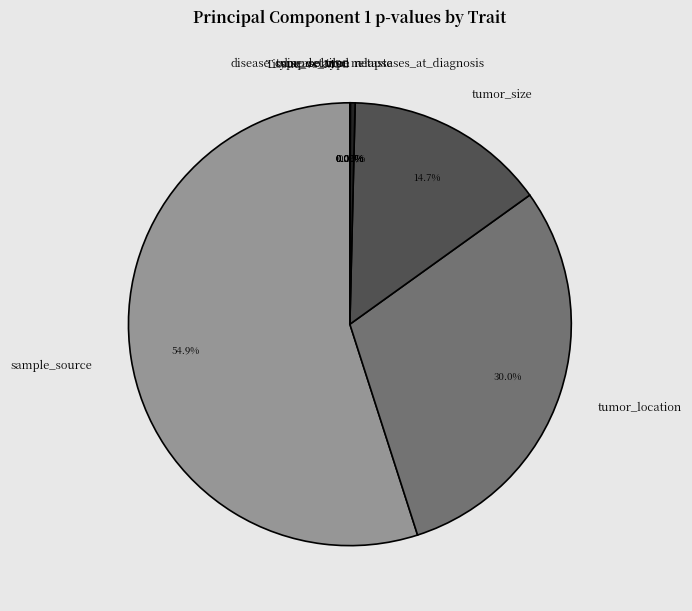

Is it true that tumor_location is 30% of the pie?

True